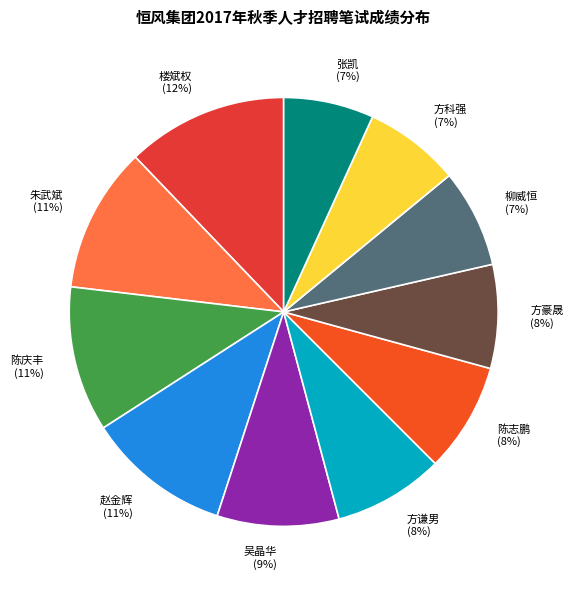

To the nearest percent, what is the combined percentage of 赵金辉 and 柳威恒?

18%